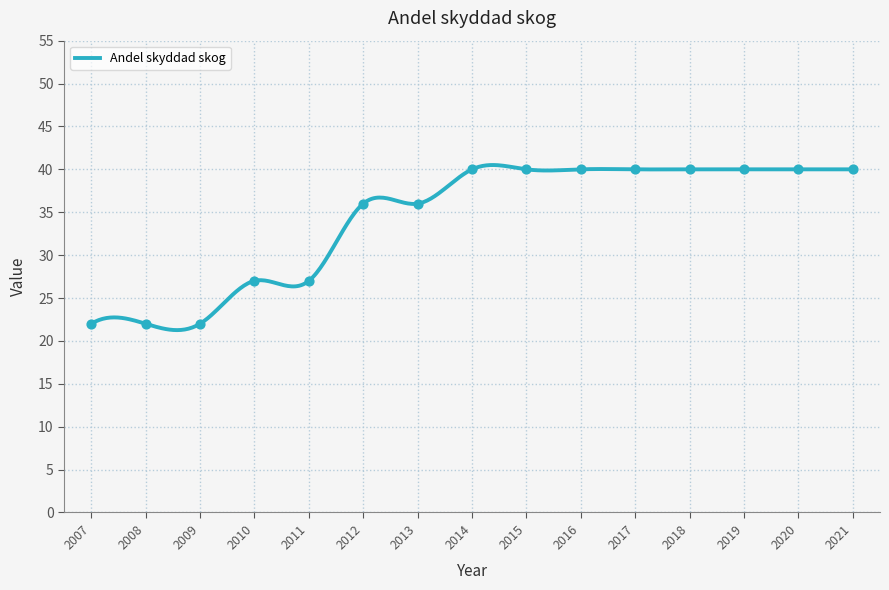

What is the change in value from 2011 to 2019?

+13